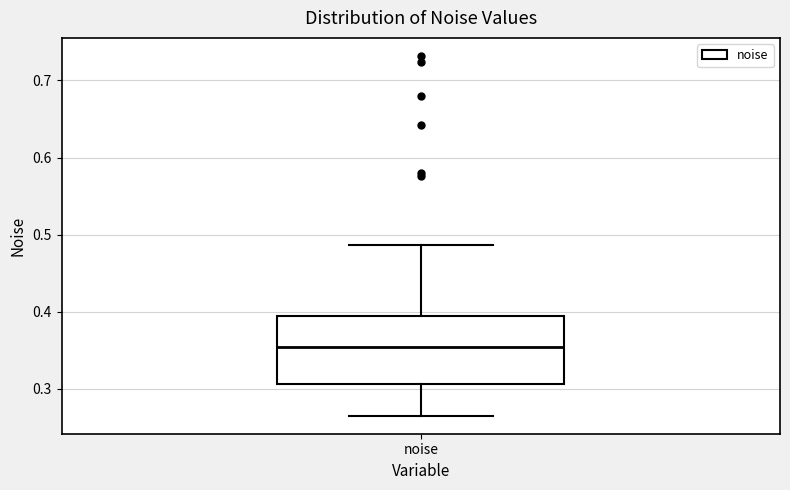

Read this box plot against the y-axis: the position of the median line, the range covered by the box, and the ends of both whiskers. The values are not printed on the chart, so give them approximately, as read against the axis.

median 0.35, box 0.31 to 0.39, whiskers 0.26 to 0.49